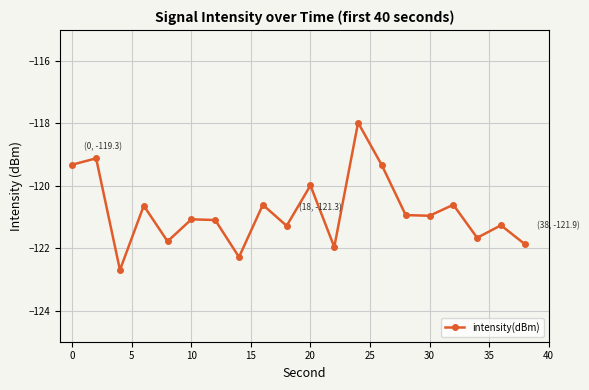

What is the maximum value shown in the chart?

-118.0